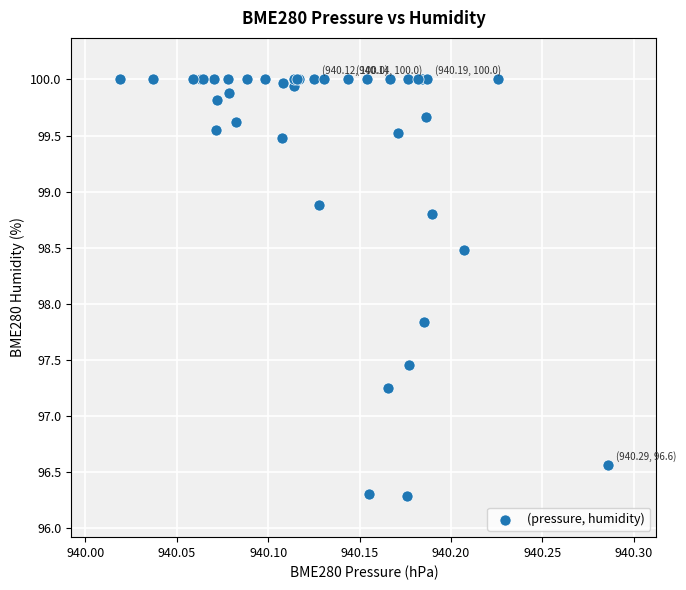

What Y value in the scatter plot is closest to 98?

97.8